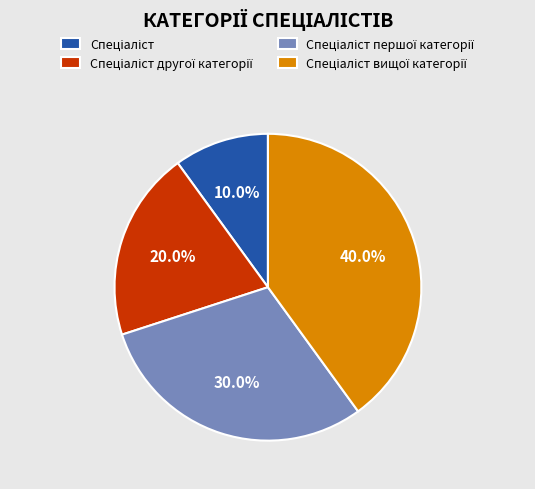

Is there a majority slice in this chart?

No